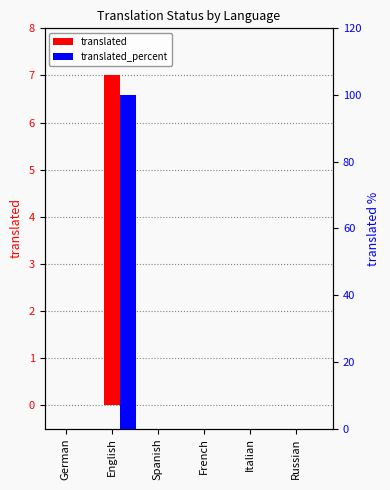

At which label is translated closest to 3?

German